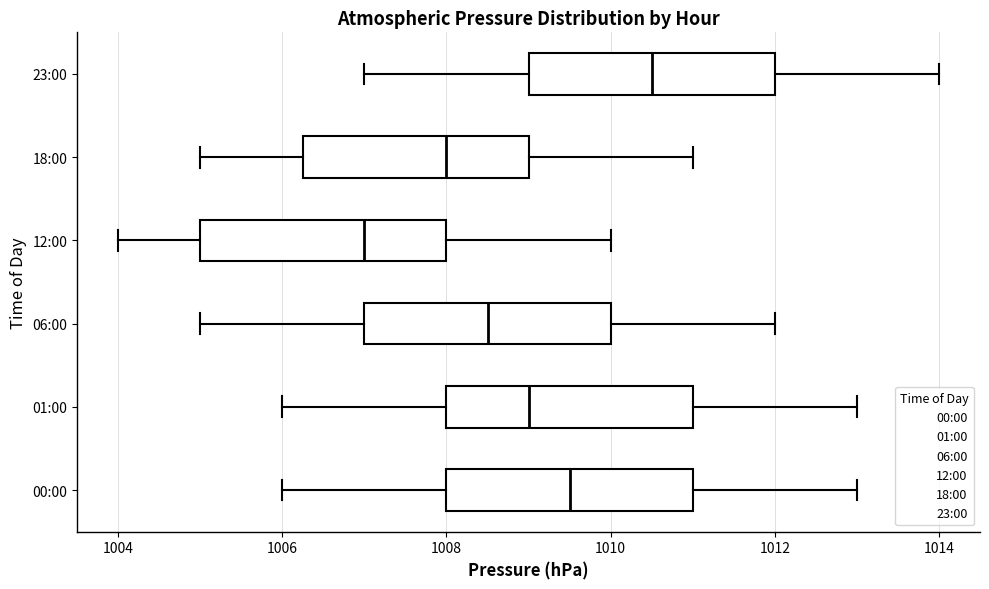

Reading bottom to top, transcribe this box plot: for each box, give where its median line is, the range the box spans, and where its two whiskers end, as read against the x-axis. The values are not printed on the chart, so give them approximately, as read against the axis.

00:00: median 1009.6, box 1008.0 to 1011.0, whiskers 1006.0 to 1013.0
01:00: median 1009.0, box 1008.0 to 1011.0, whiskers 1006.0 to 1013.0
06:00: median 1008.6, box 1007.0 to 1010.0, whiskers 1005.0 to 1012.0
12:00: median 1007.0, box 1005.0 to 1008.0, whiskers 1004.0 to 1010.0
18:00: median 1008.0, box 1006.2 to 1009.0, whiskers 1005.0 to 1011.0
23:00: median 1010.6, box 1009.0 to 1012.0, whiskers 1007.0 to 1014.0